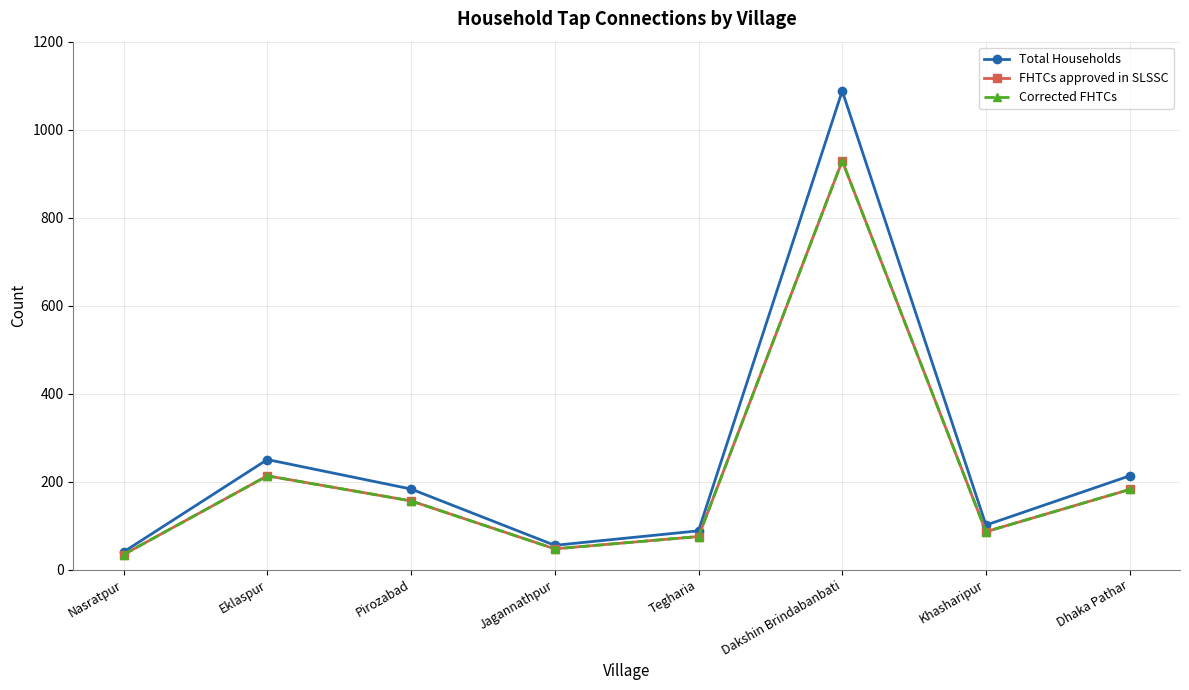

Which category has the lowest value in the Corrected FHTCs series?

Nasratpur